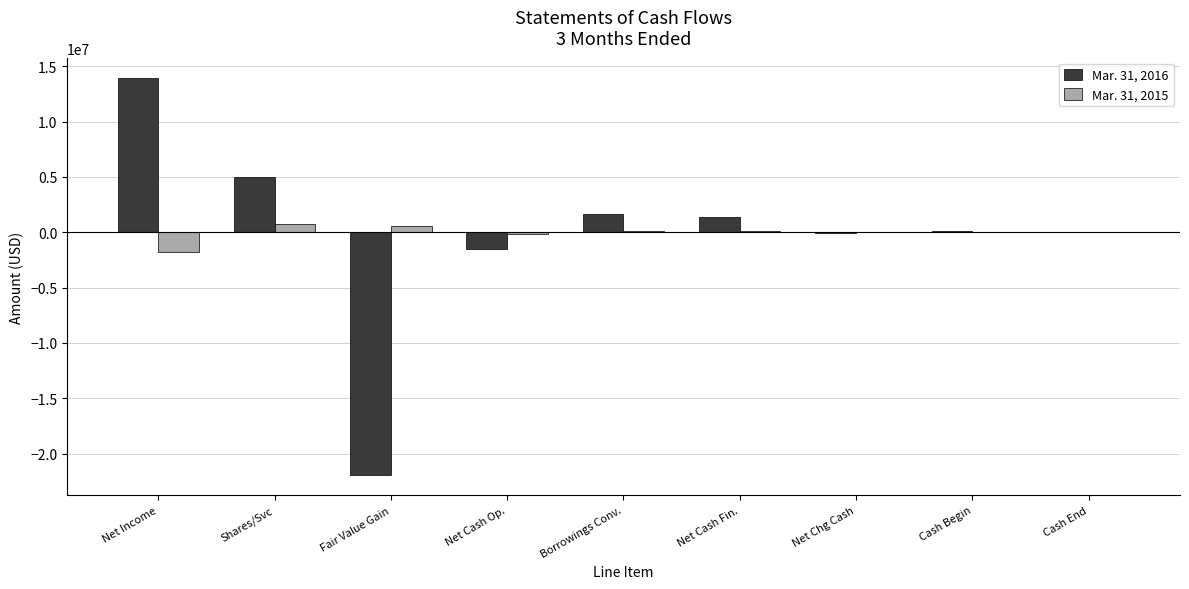

What is the maximum value shown in the chart?

13974909